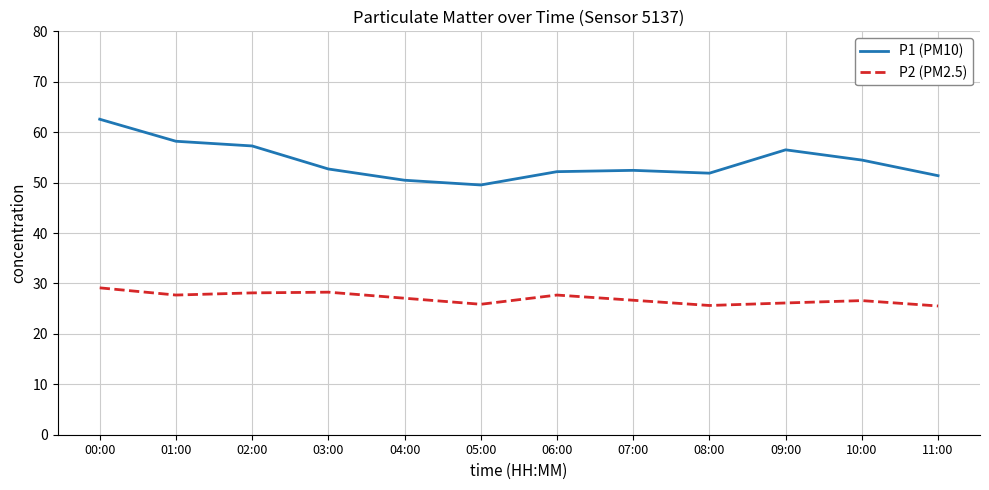

True or false: P1 (PM10) has a value of 52.4 at 07:00.

True